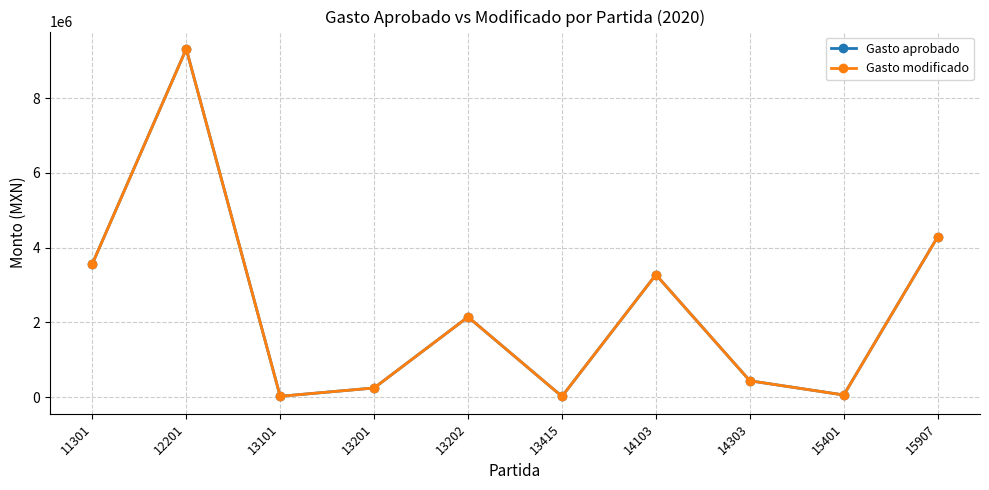

What is the difference between the Gasto aprobado values at 15401 and 13101?

35311